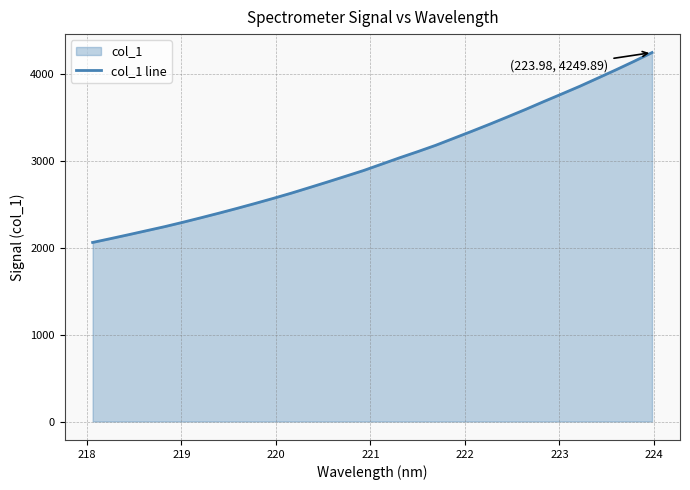

What is the greatest value displayed?

4249.9